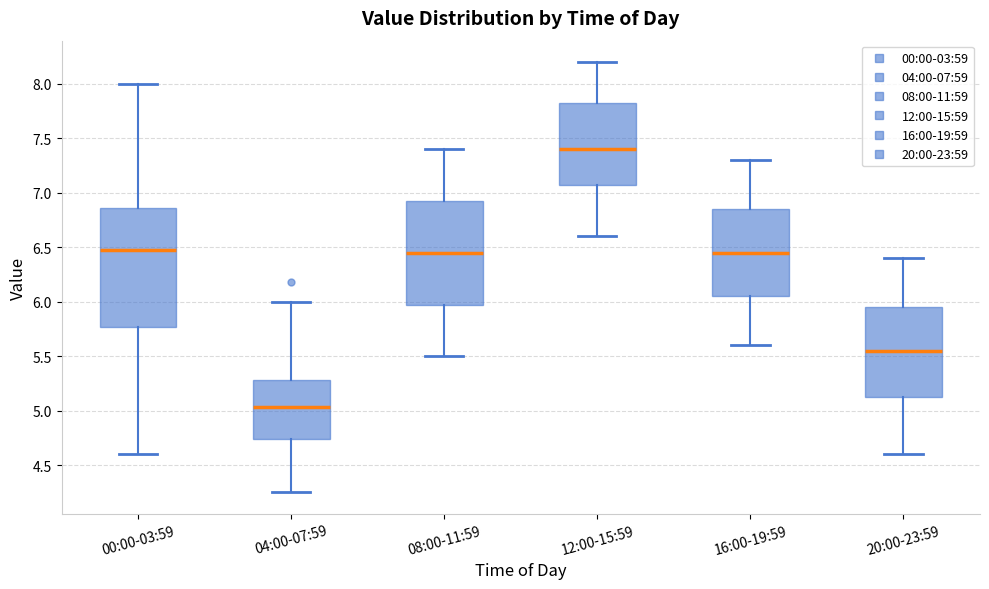

Where does the lower whisker of the box for 16:00-19:59 end on the y-axis? The values are not printed on the chart, so give them approximately, as read against the axis.

5.60